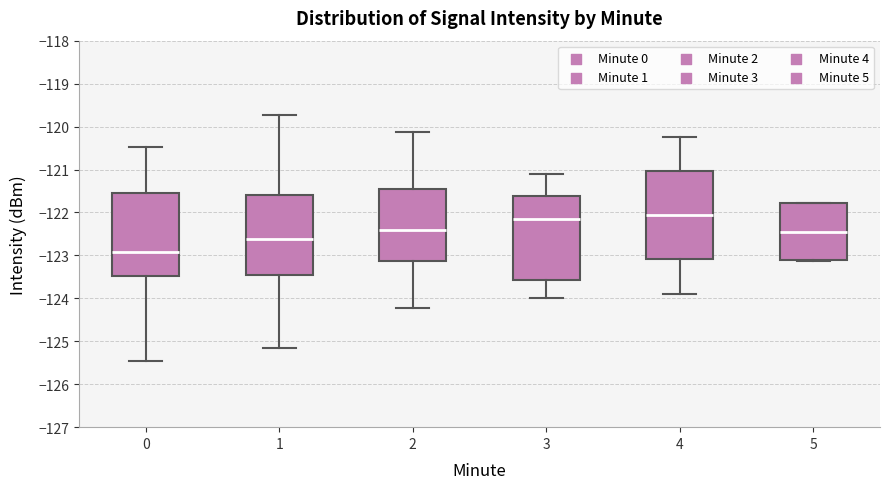

Where is the lower edge of the box at x = 5 on the y-axis? The values are not printed on the chart, so give them approximately, as read against the axis.

-123.1